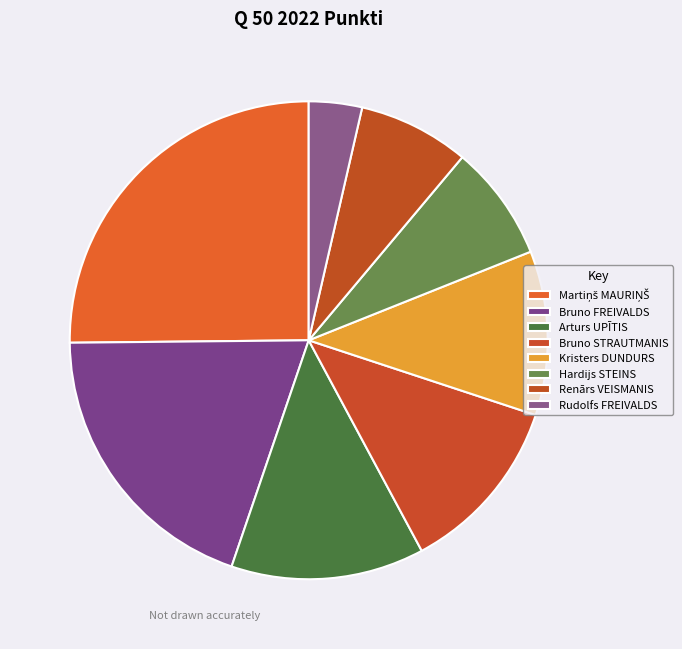

What is the largest slice in the pie chart?

Martiņš MAURIŅŠ